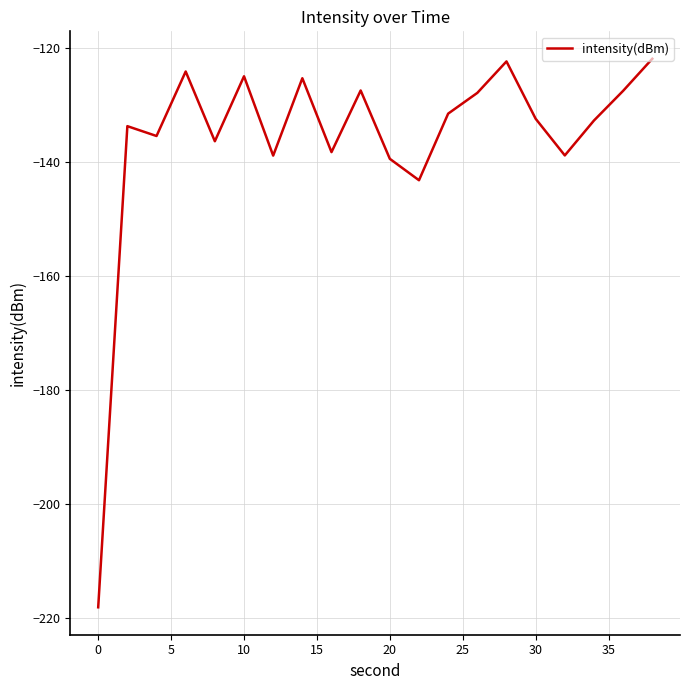

How many lines are shown in the chart?

1